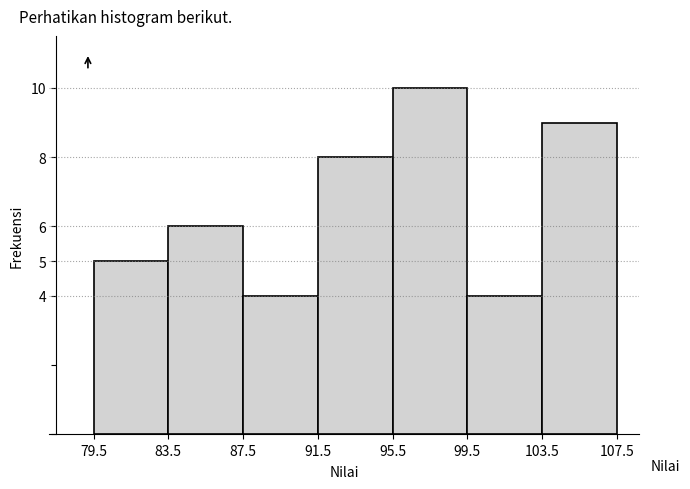

Reading left to right, list every bar in this chart as the range it spans on the x-axis followed by its height. The values are not printed on the chart, so give them approximately, as read against the axis.

79.5 to 83.5: 5
83.5 to 87.5: 6
87.5 to 91.5: 4
91.5 to 95.5: 8
95.5 to 99.5: 10
99.5 to 103.5: 4
103.5 to 107.5: 9